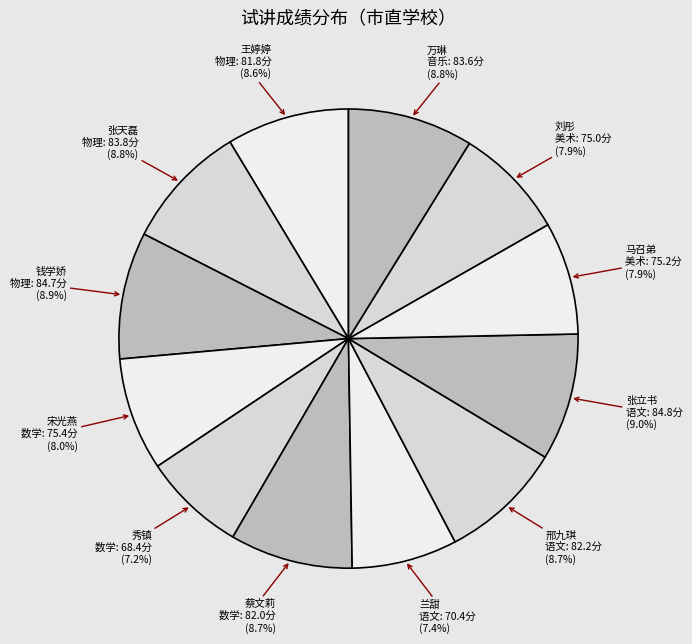

To the nearest percent, what is the difference between the largest and smallest slice percentages?

2%